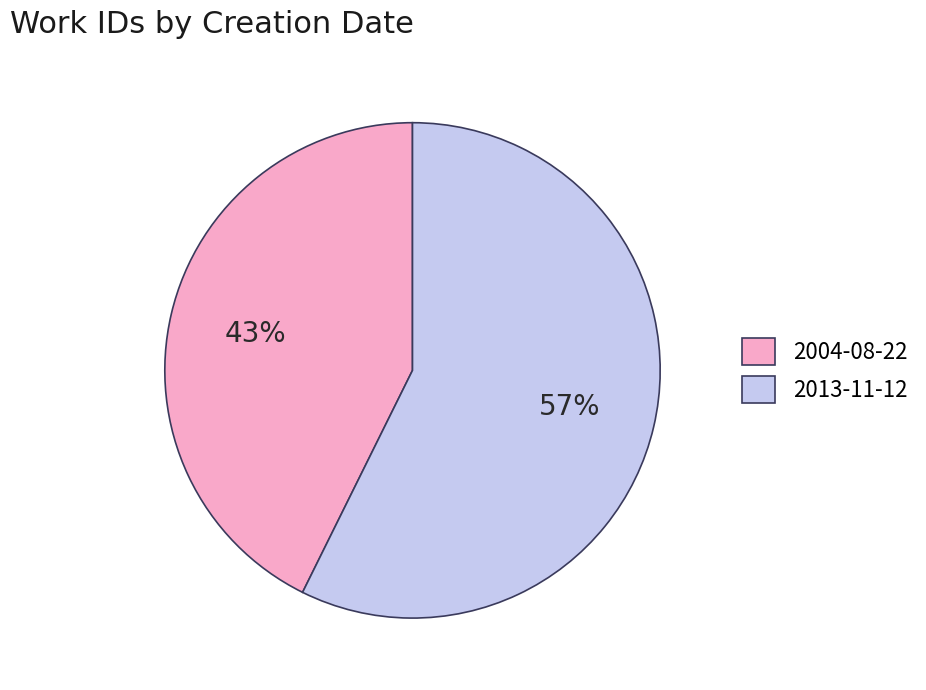

Rank the categories by value from highest to lowest.

2013-11-12, 2004-08-22